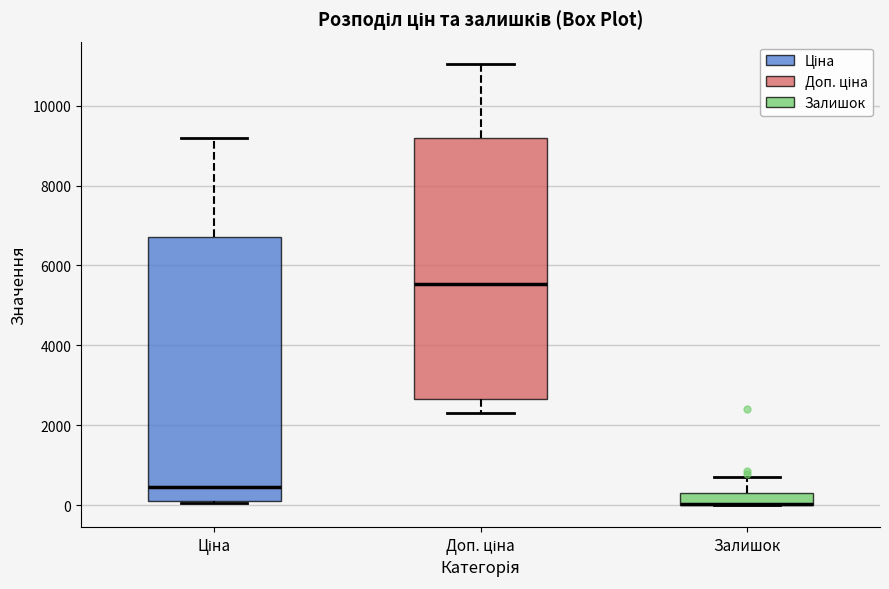

Where does the lower whisker of the box for Доп. ціна end on the y-axis? The values are not printed on the chart, so give them approximately, as read against the axis.

2200